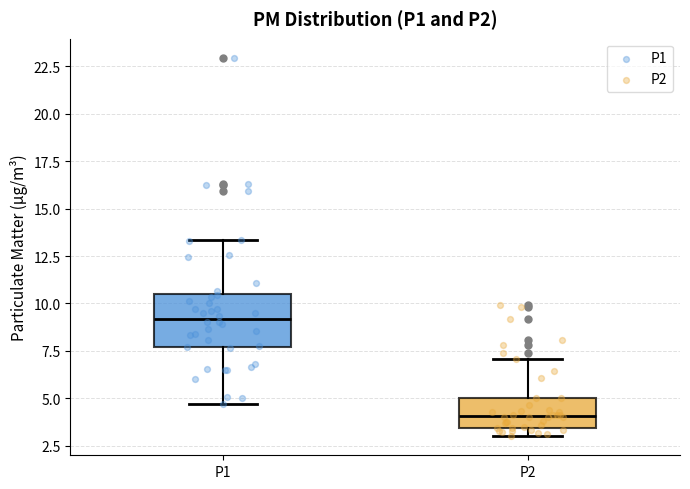

Reading left to right, transcribe this box plot: for each box, give where its median line is, the range the box spans, and where its two whiskers end, as read against the y-axis. The values are not printed on the chart, so give them approximately, as read against the axis.

P1: median 9.0, box 7.5 to 10.5, whiskers 4.5 to 13.5
P2: median 4.0, box 3.5 to 5.0, whiskers 3.0 to 7.0